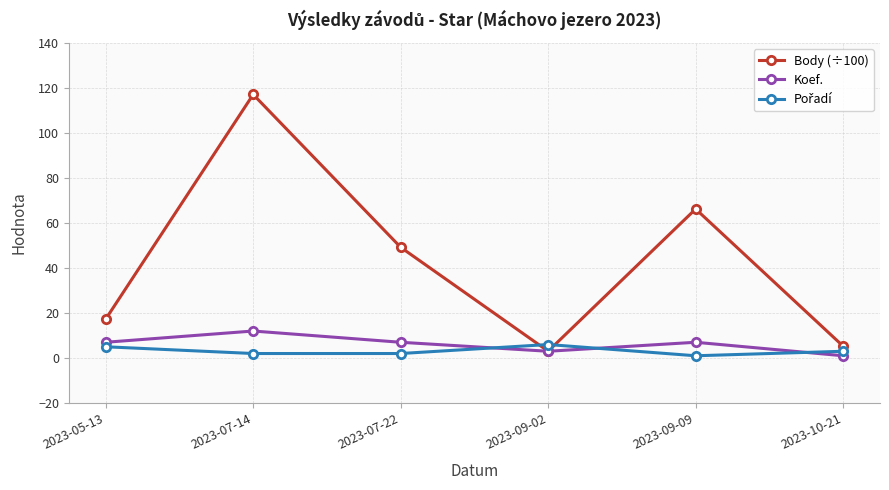

What is the label of the 3rd point from the left?

2023-07-22